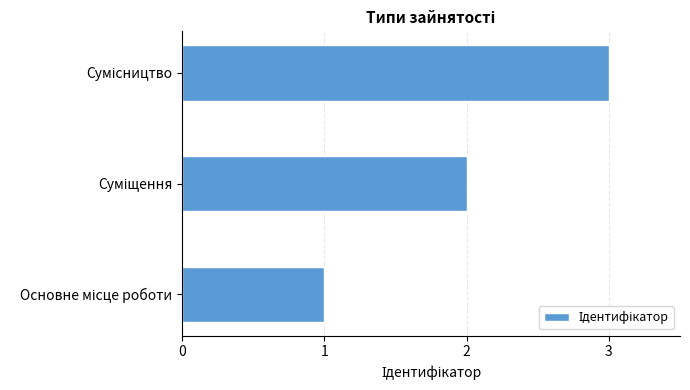

What is the sum of all values?

6